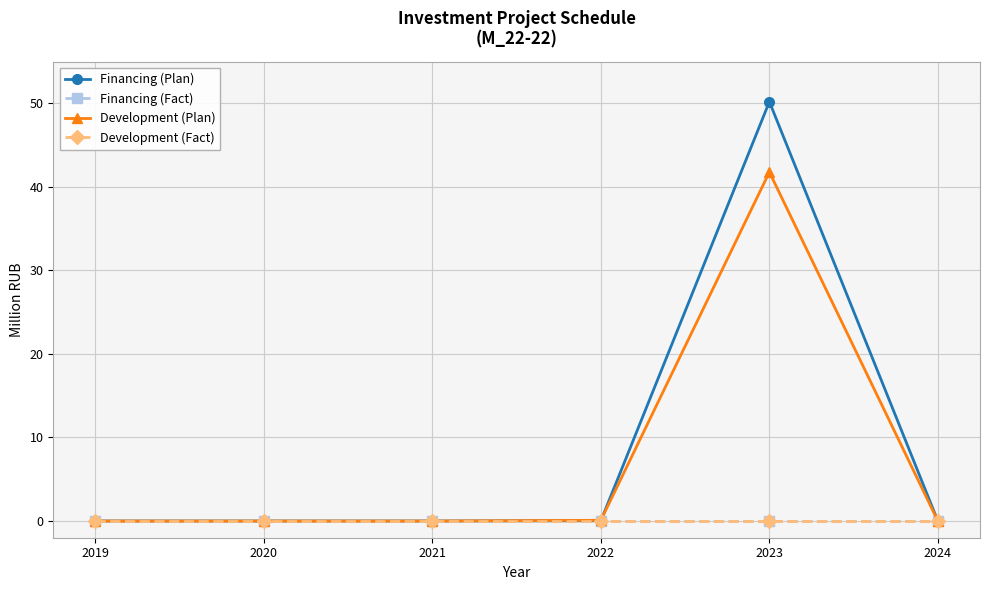

At which label is Development (Plan) closest to 20?

2022